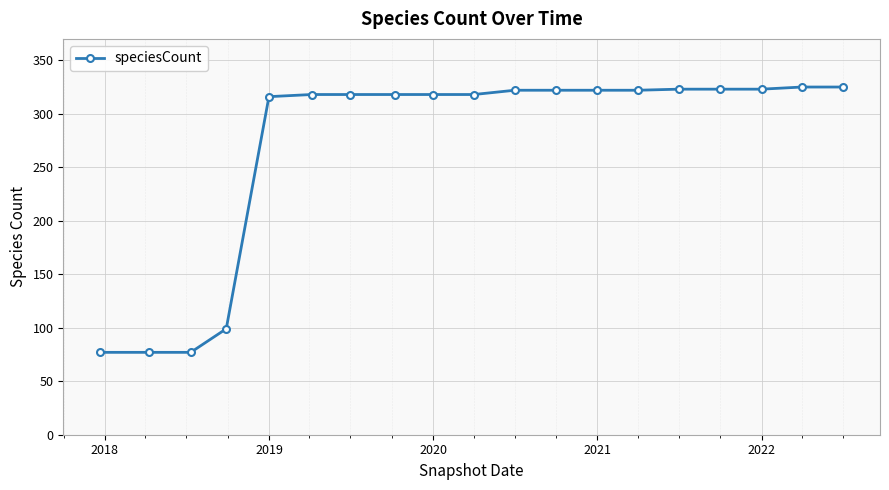

What is the difference between the maximum and second lowest values?

248